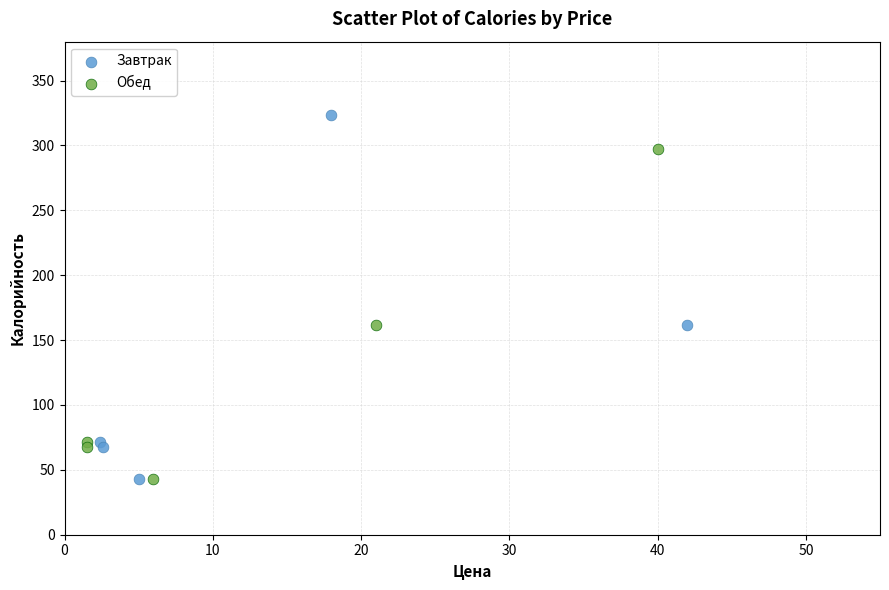

What are all the series names shown in the legend?

Завтрак, Обед